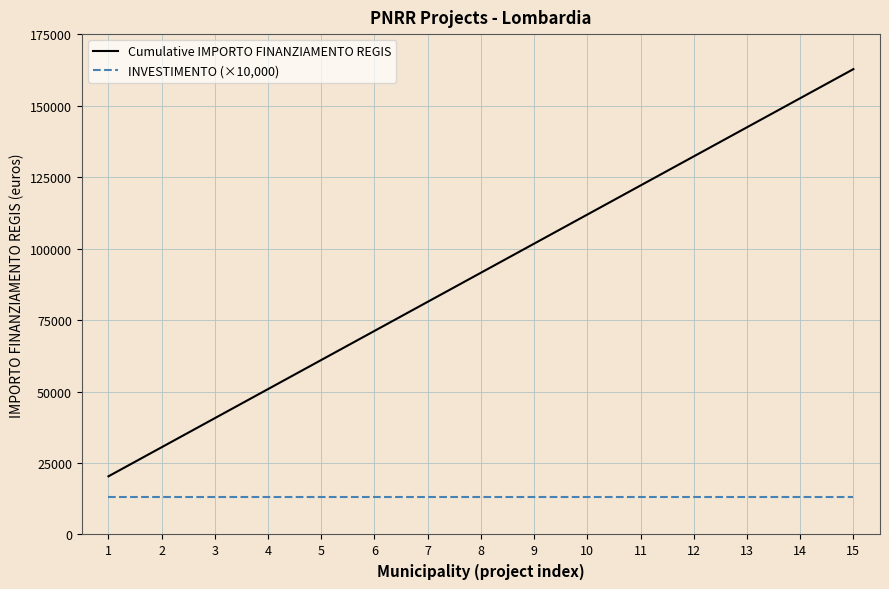

Reading left to right, extract all data points from this chart.

Cumulative IMPORTO FINANZIAMENTO REGIS: 20344	30516	40688	50860	61032	71204	81376	91548	101720	111892	122064	132236	142408	152580	162752
INVESTIMENTO (×10,000): 13000	13000	13000	13000	13000	13000	13000	13000	13000	13000	13000	13000	13000	13000	13000